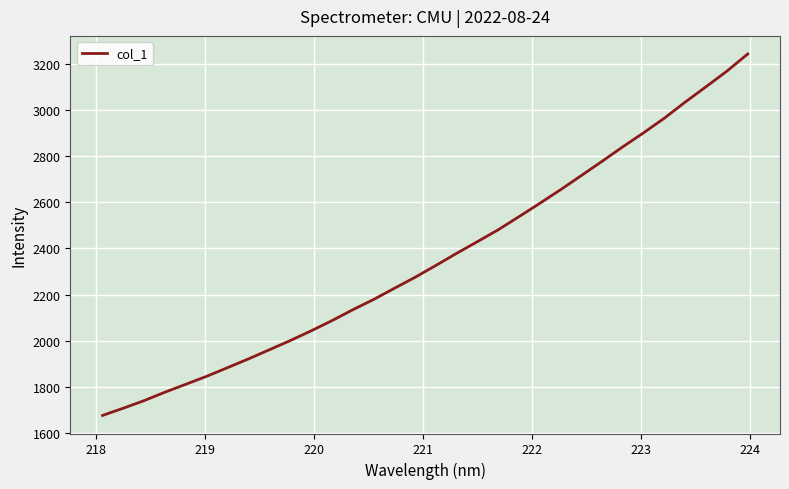

What is the maximum value shown in the chart?

3243.0